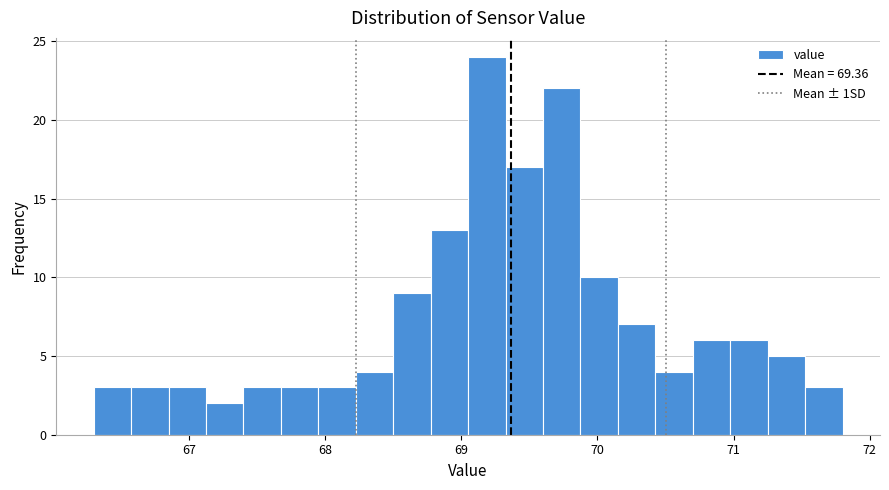

Read against the x-axis, roughly where is the centre of the tallest bar?

69.2